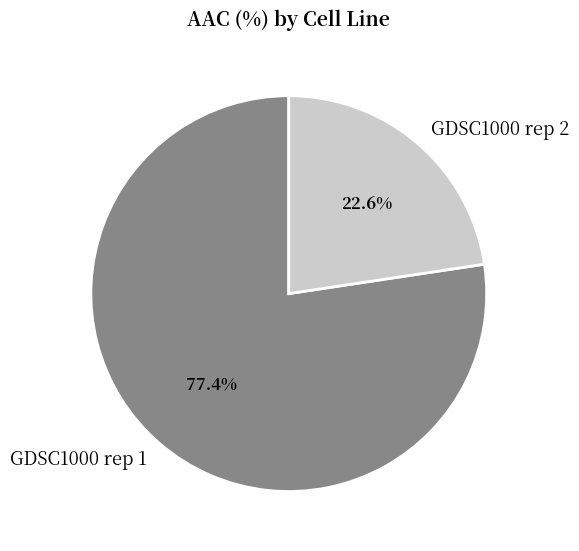

Rank the categories by value from highest to lowest.

GDSC1000 rep 1, GDSC1000 rep 2